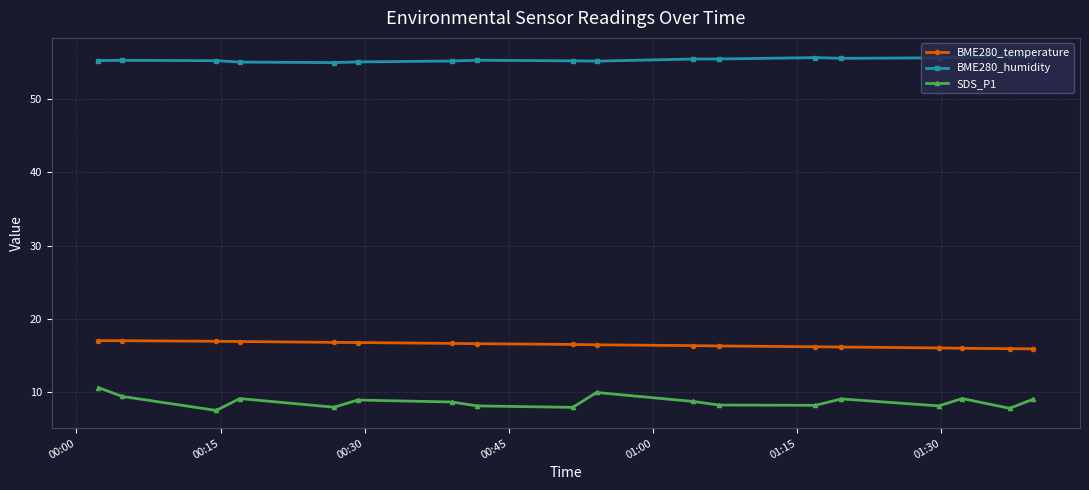

True or false: BME280_humidity and BME280_temperature cross at least once.

False